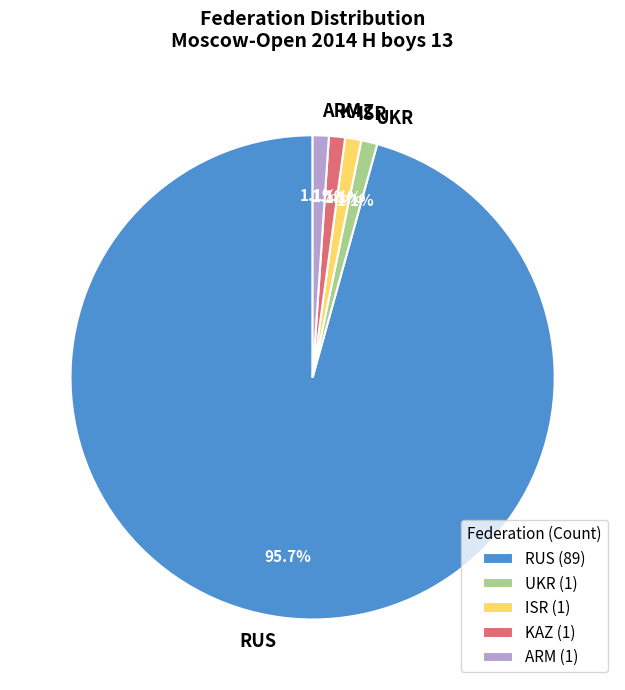

Between KAZ and RUS, which is larger?

RUS